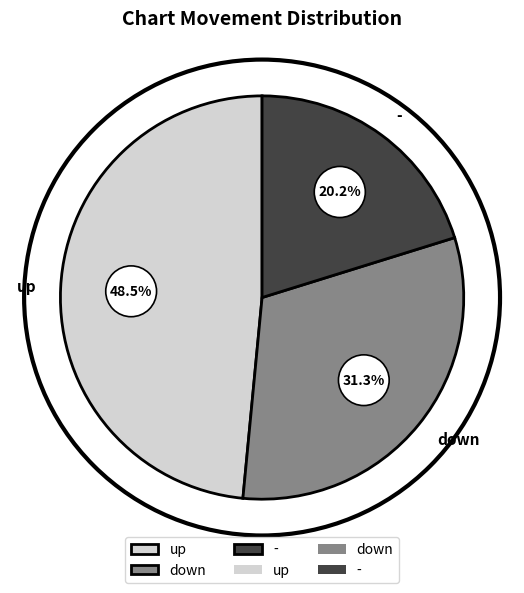

Do down and up together represent more than half of the pie?

Yes